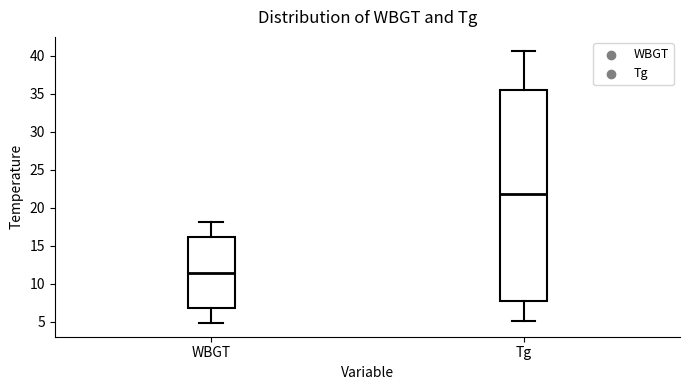

Reading left to right, read every box against the y-axis: the position of its median line, the range the box covers, and the ends of its whiskers. The values are not printed on the chart, so give them approximately, as read against the axis.

WBGT: median 11.5, box 7.0 to 16.0, whiskers 5.0 to 18.0
Tg: median 22.0, box 8.0 to 35.5, whiskers 5.0 to 40.5